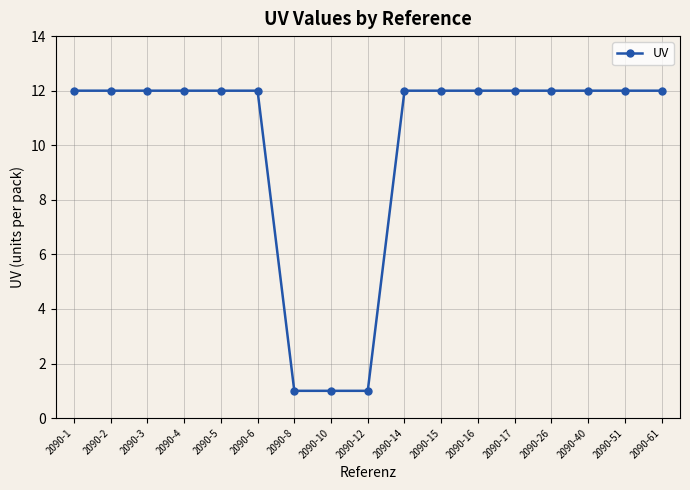

What is the value of the 17th point from the left?

12